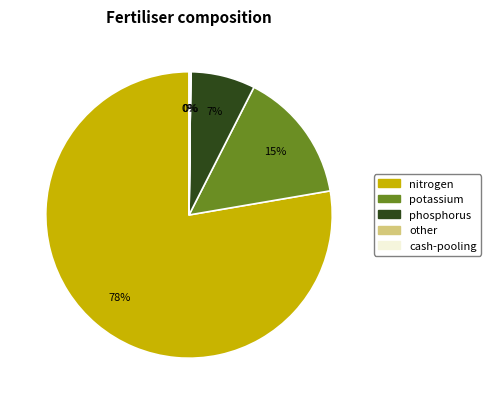

Which slice is the largest?

nitrogen